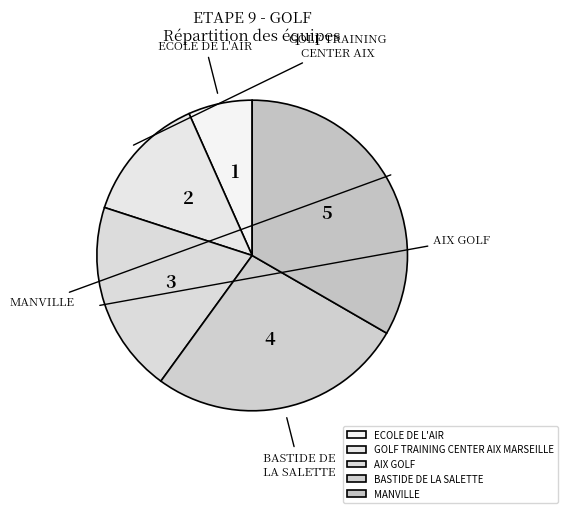

Does ECOLE DE L'AIR represent more than half of the total?

No